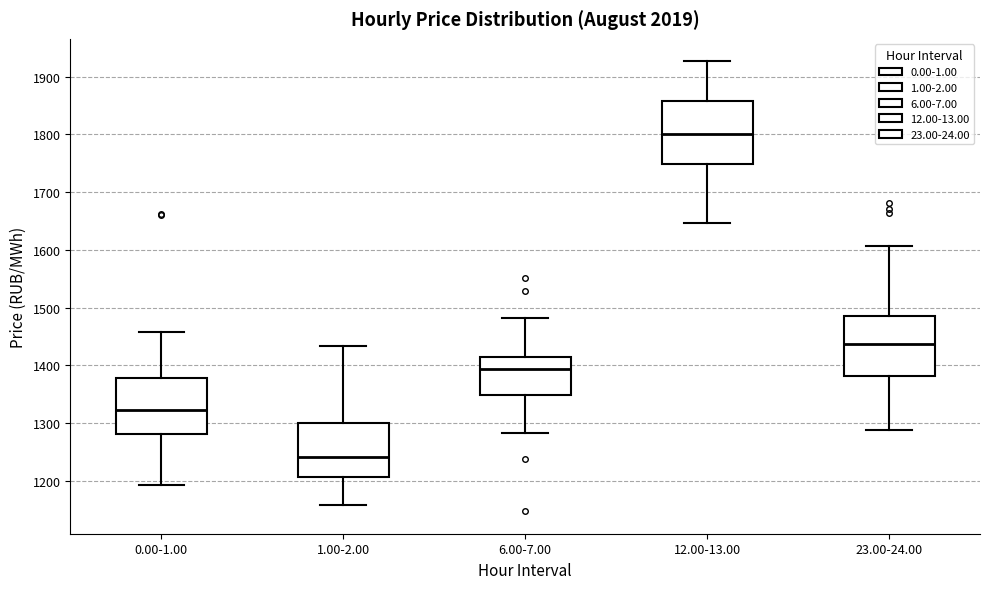

Reading left to right, read every box against the y-axis: the position of its median line, the range the box covers, and the ends of its whiskers. The values are not printed on the chart, so give them approximately, as read against the axis.

0.00-1.00: median 1320, box 1280 to 1380, whiskers 1190 to 1460
1.00-2.00: median 1240, box 1210 to 1300, whiskers 1160 to 1430
6.00-7.00: median 1390, box 1350 to 1410, whiskers 1280 to 1480
12.00-13.00: median 1800, box 1750 to 1860, whiskers 1650 to 1930
23.00-24.00: median 1440, box 1380 to 1490, whiskers 1290 to 1610